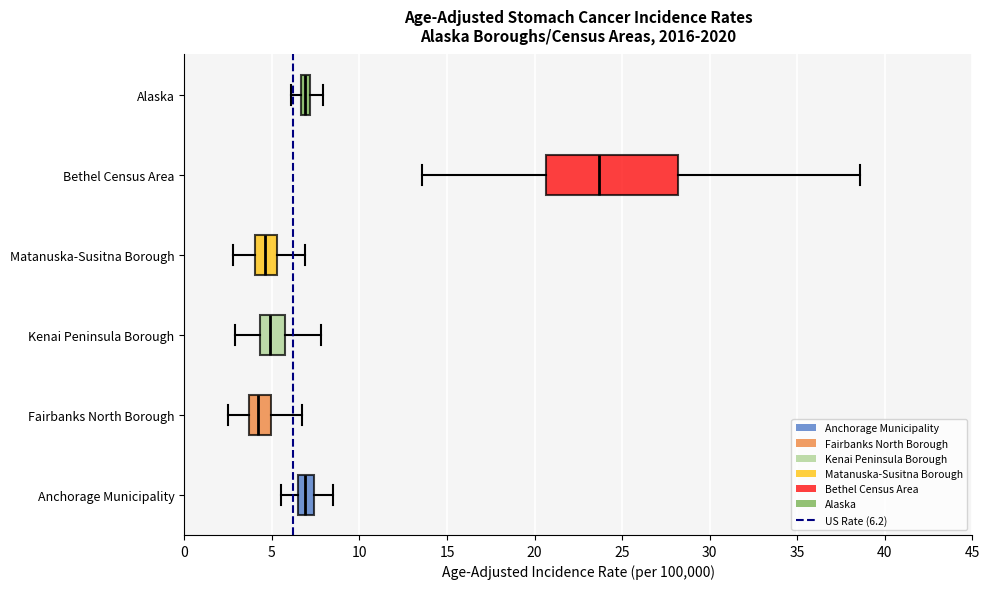

Which box is the widest, from its left edge to its right edge?

Bethel Census Area